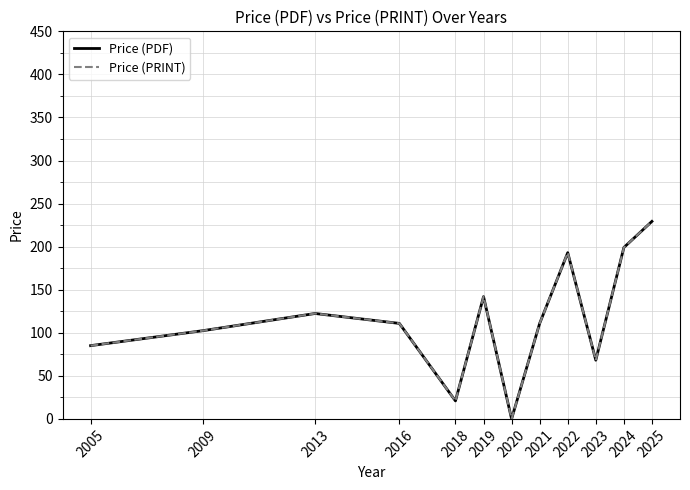

At how many categories does at least one series exceed 62?

10